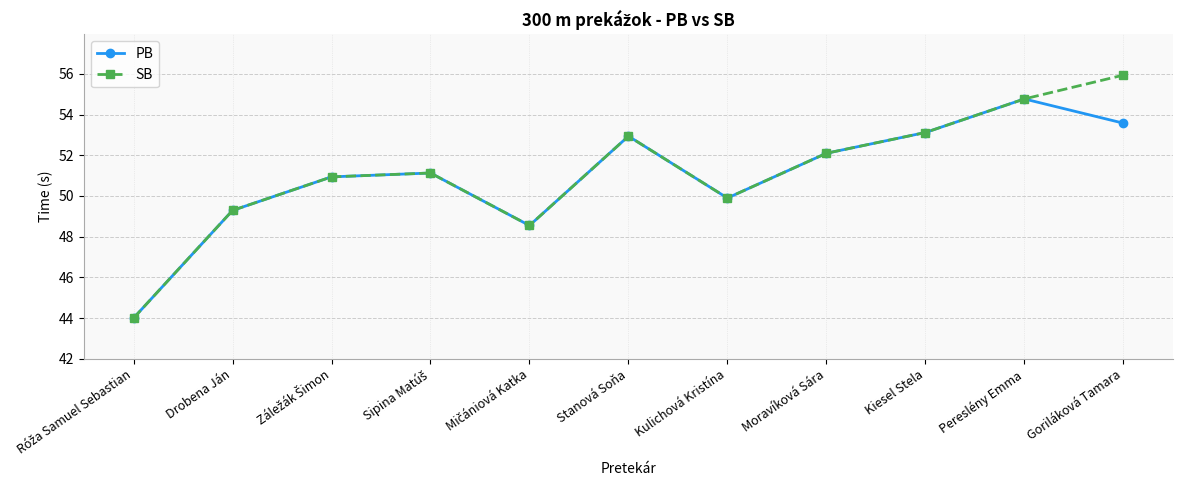

Which series has the largest range (max minus min)?

SB